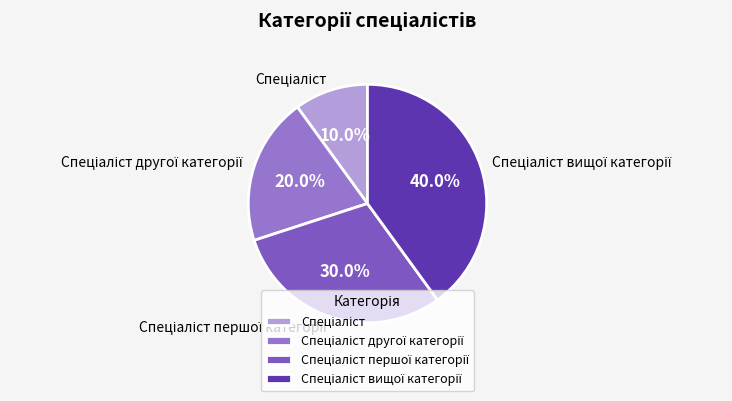

Is there a majority slice in this chart?

No